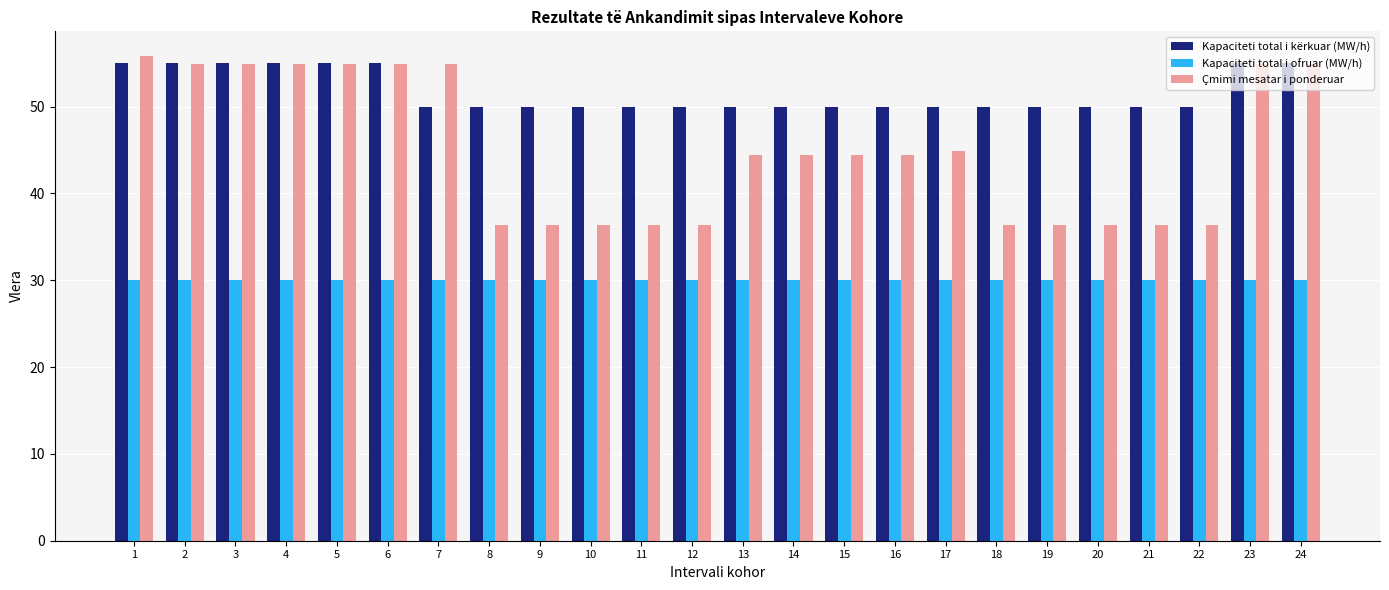

Does the chart contain any negative values?

No